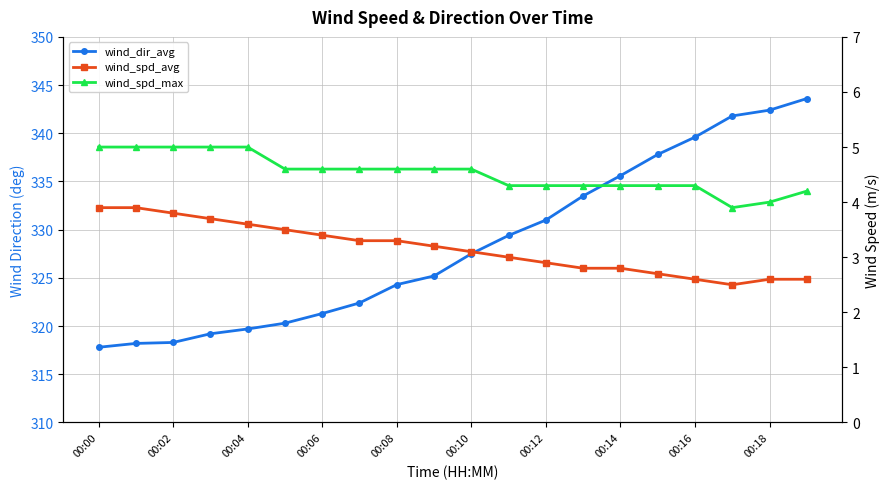

True or false: wind_spd_max and wind_spd_avg intersect in this chart.

False